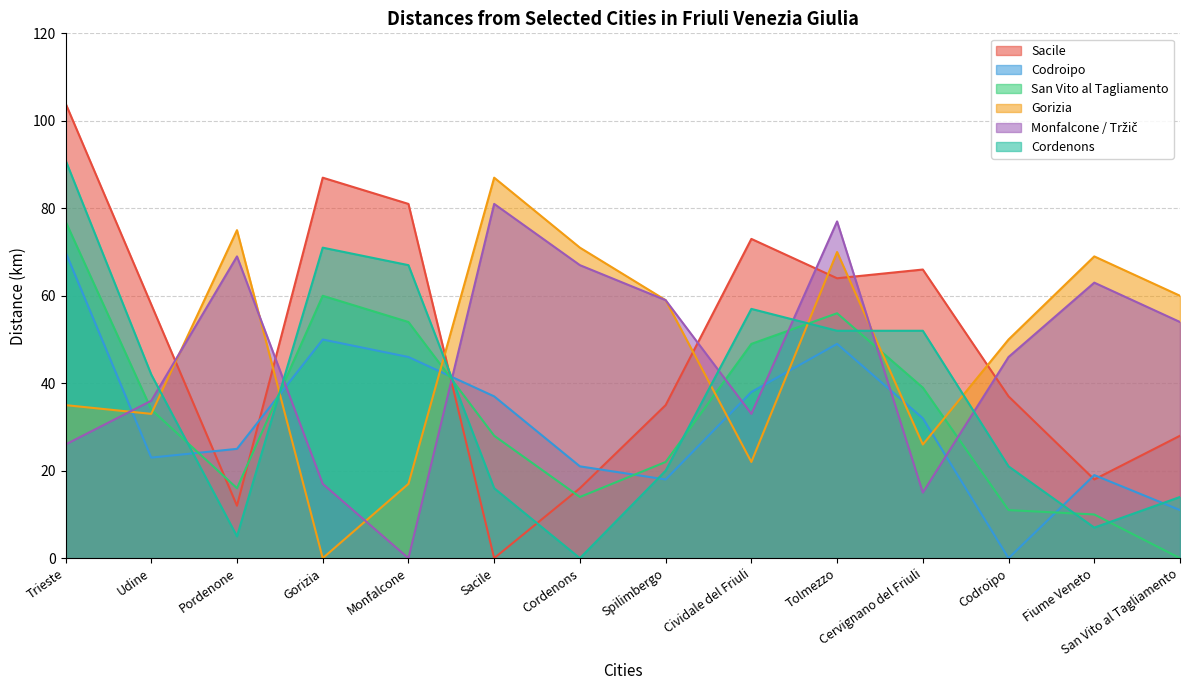

Where do San Vito al Tagliamento and Sacile first cross each other?

Udine and Pordenone